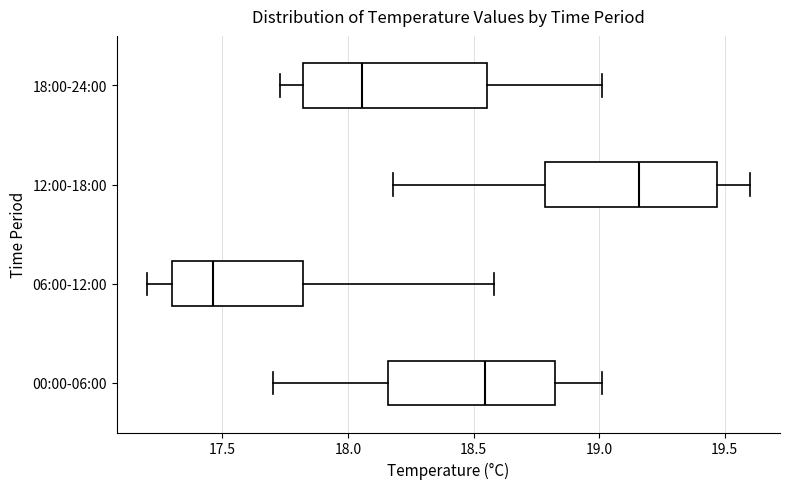

Which box is the widest, from its left edge to its right edge?

18:00-24:00